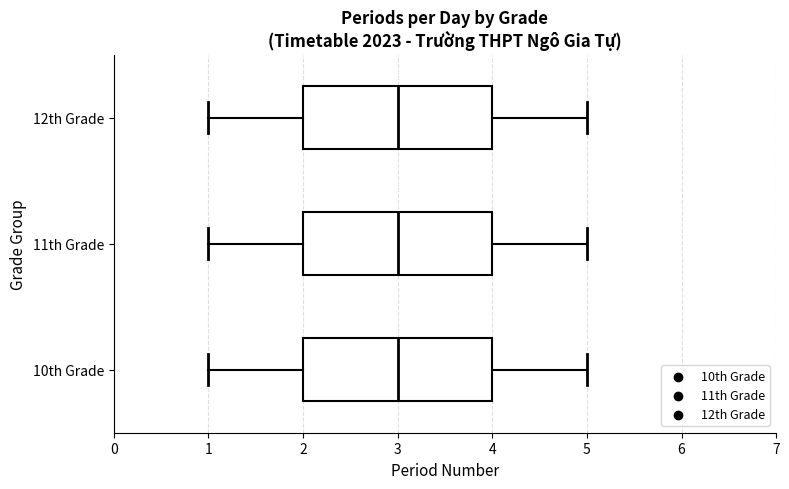

Reading bottom to top, transcribe this box plot: for each box, give where its median line is, the range the box spans, and where its two whiskers end, as read against the x-axis. The values are not printed on the chart, so give them approximately, as read against the axis.

10th Grade: median 3, box 2 to 4, whiskers 1 to 5
11th Grade: median 3, box 2 to 4, whiskers 1 to 5
12th Grade: median 3, box 2 to 4, whiskers 1 to 5